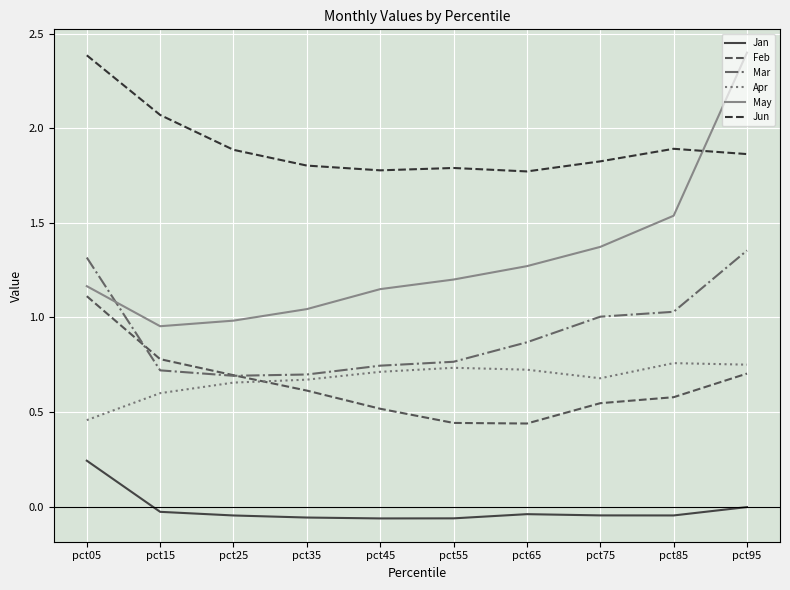

At pct75, list the series in order from smallest to largest.

Jan, Feb, Apr, Mar, May, Jun